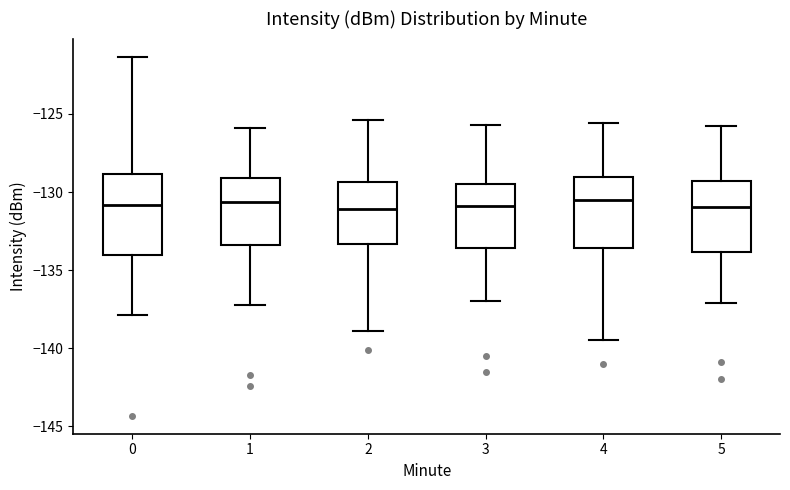

Where is the upper edge of the box at x = 1 on the y-axis? The values are not printed on the chart, so give them approximately, as read against the axis.

-129.0